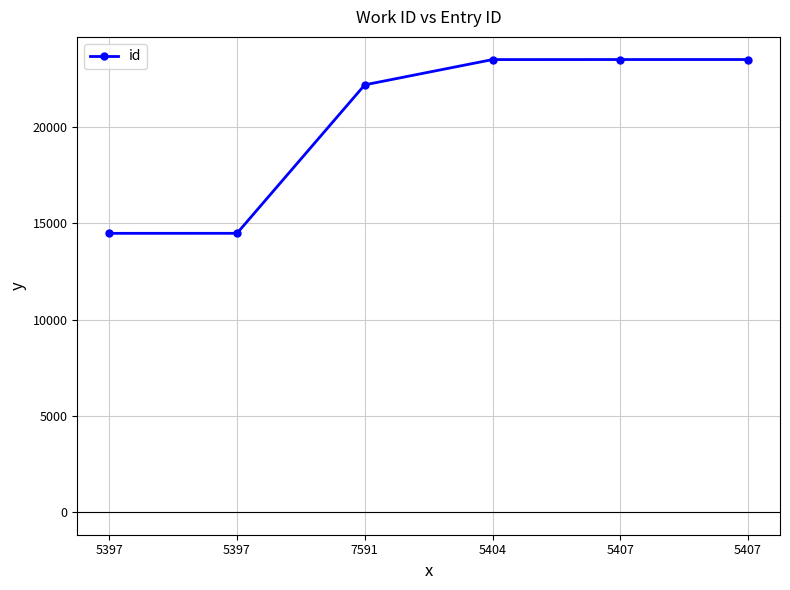

How many data points are less than 23517?

3